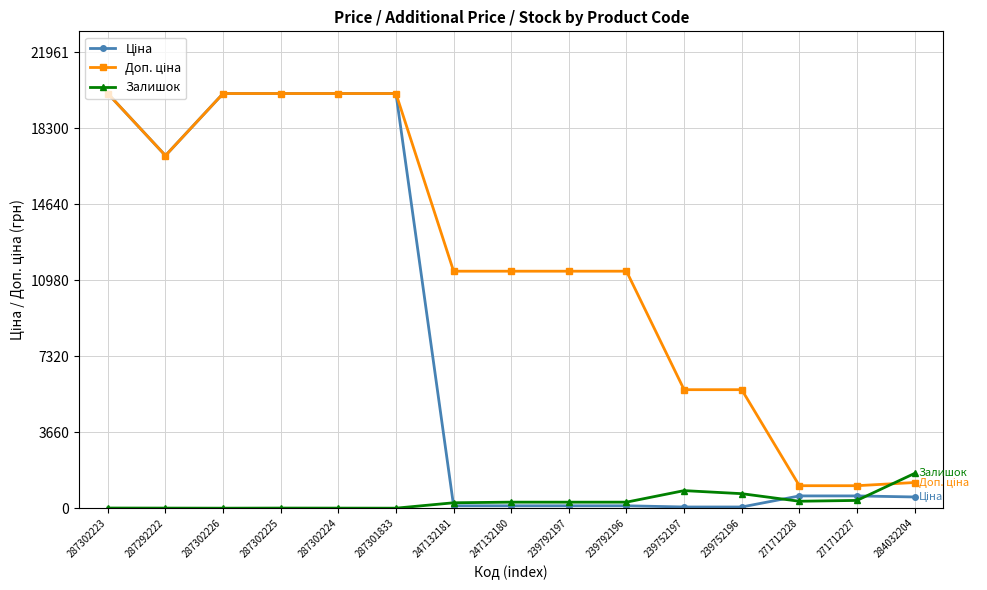

How many data points in Залишок are less than 289?

7